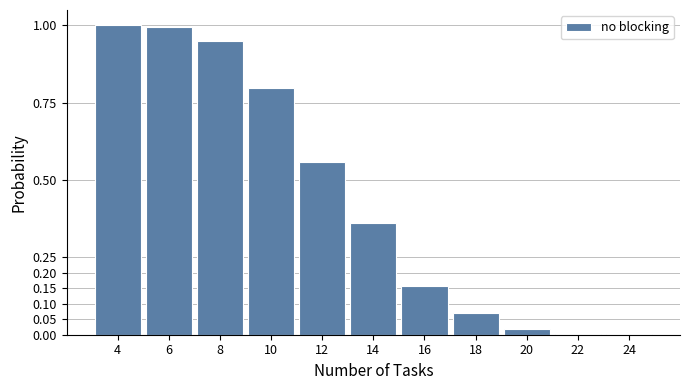

Between 12 and 18, which is larger?

12